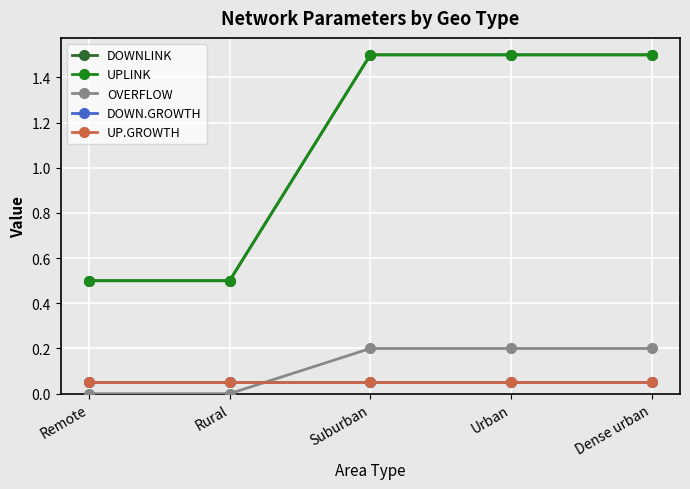

Is this an area chart (filled region under the line)?

No